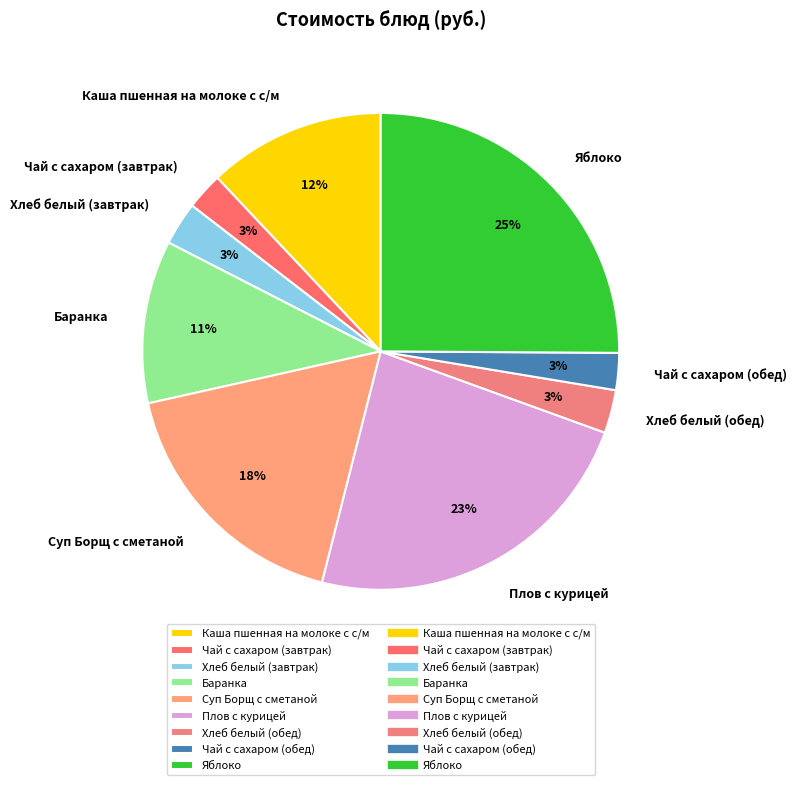

Does any single category account for the majority?

No